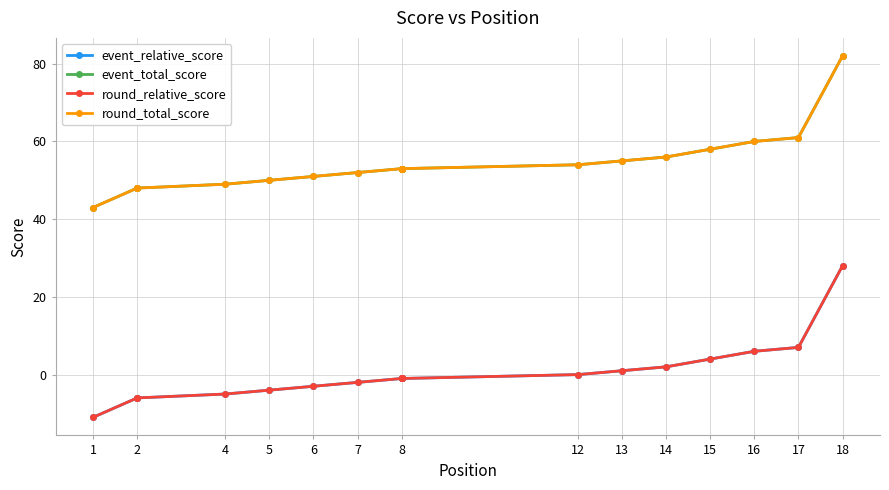

What is the difference between the event_relative_score values at 5 and 2?

2